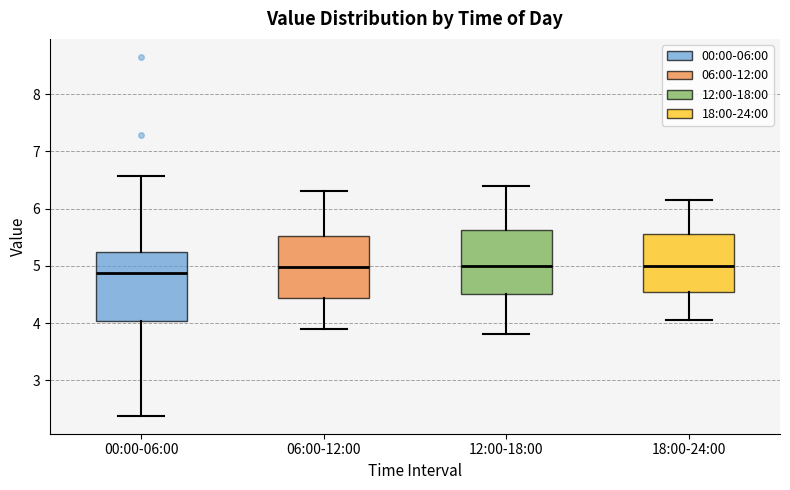

Reading left to right, transcribe this box plot: for each box, give where its median line is, the range the box spans, and where its two whiskers end, as read against the y-axis. The values are not printed on the chart, so give them approximately, as read against the axis.

00:00-06:00: median 4.9, box 4.0 to 5.2, whiskers 2.4 to 6.6
06:00-12:00: median 5.0, box 4.4 to 5.5, whiskers 3.9 to 6.3
12:00-18:00: median 5.0, box 4.5 to 5.6, whiskers 3.8 to 6.4
18:00-24:00: median 5.0, box 4.6 to 5.6, whiskers 4.1 to 6.2